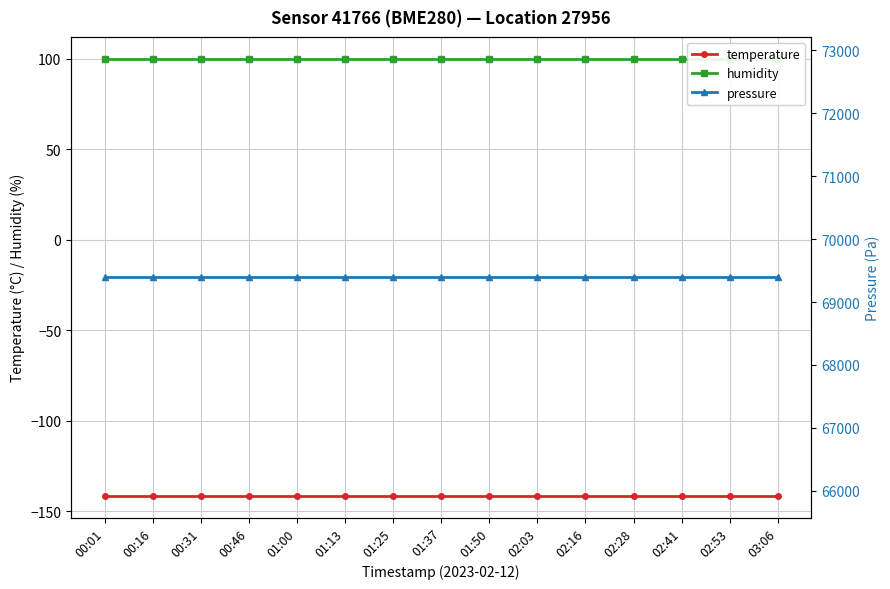

What is the label of the 3rd point from the left?

00:31